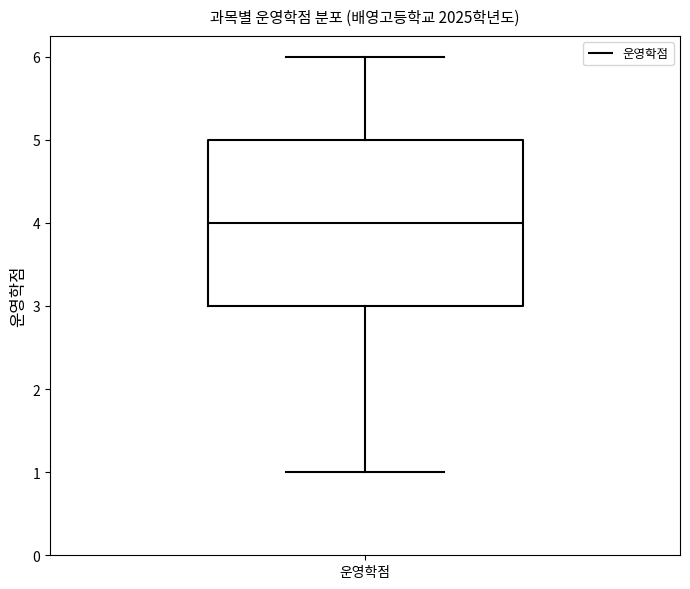

Where does the upper whisker of the box for 운영학점 end on the y-axis? The values are not printed on the chart, so give them approximately, as read against the axis.

6